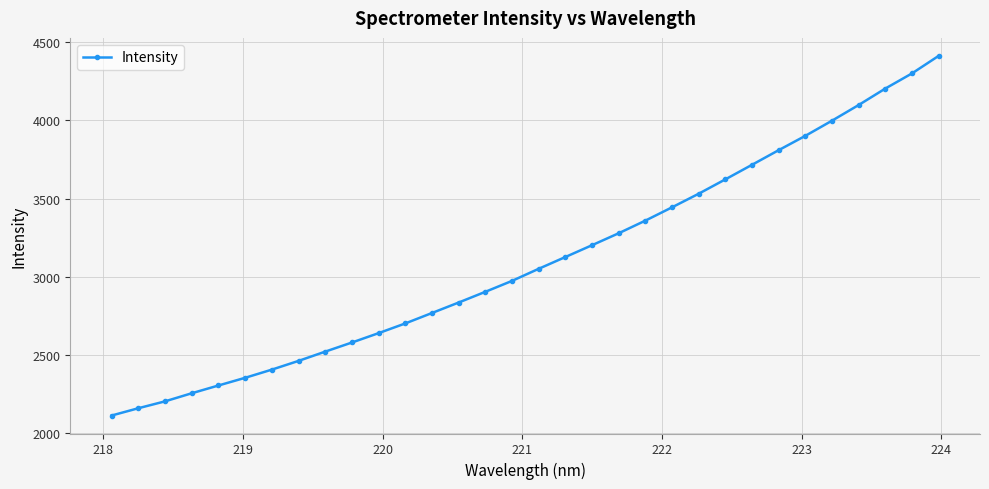

How many lines are shown in the chart?

1